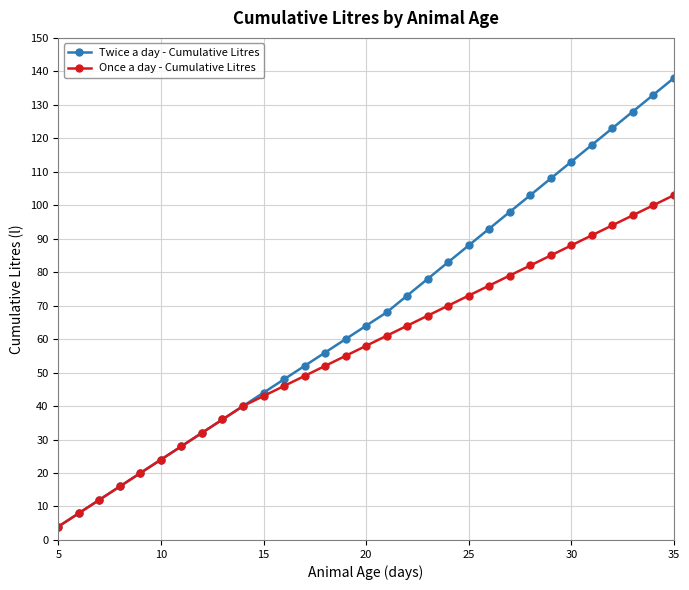

Which series has the largest range (max minus min)?

Twice a day - Cumulative Litres